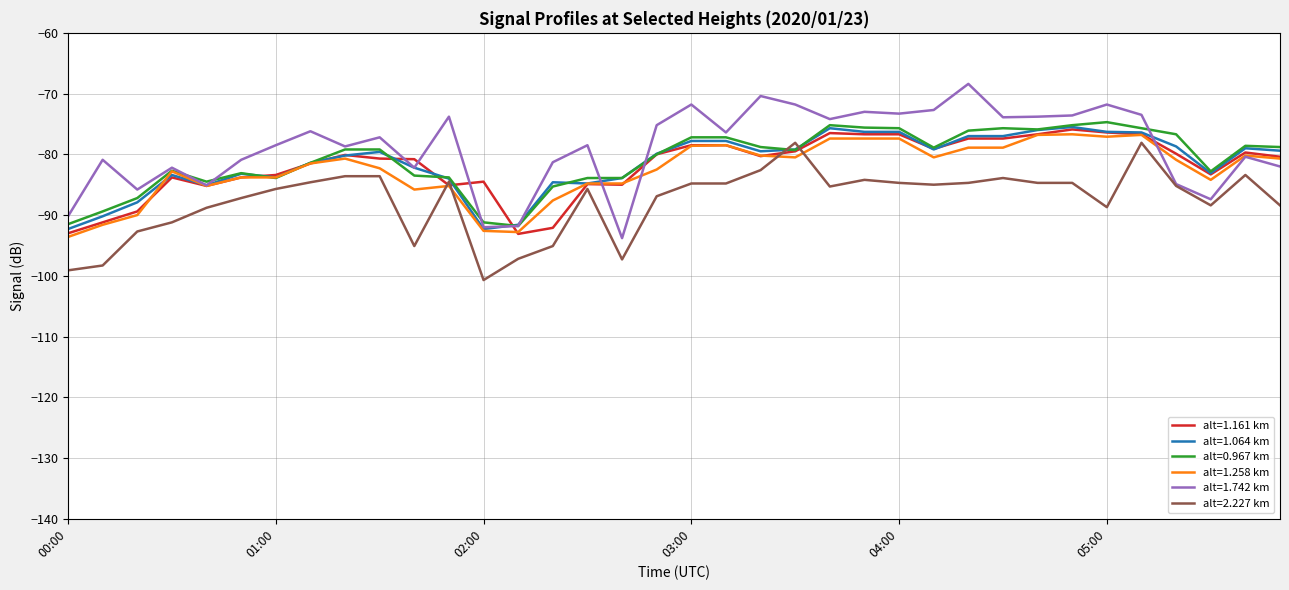

What is the lowest value of the alt=1.064 km series?

-92.3